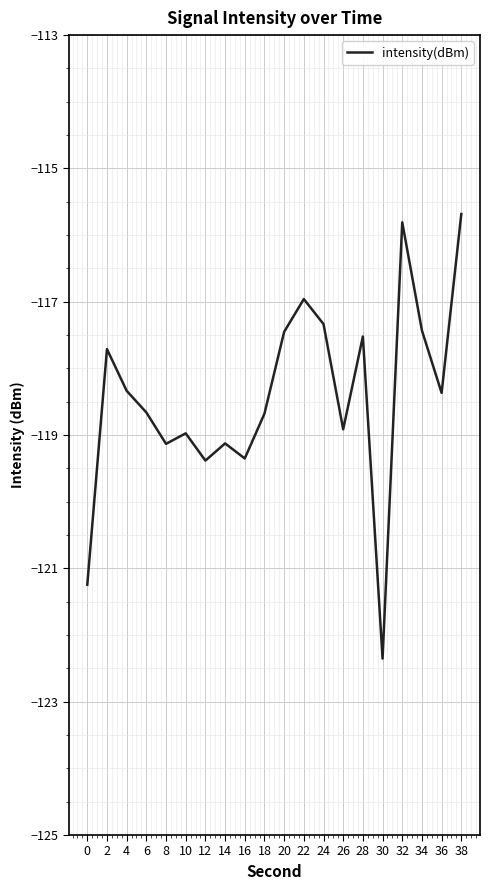

The value at 14 is -68.0. True or false?

False